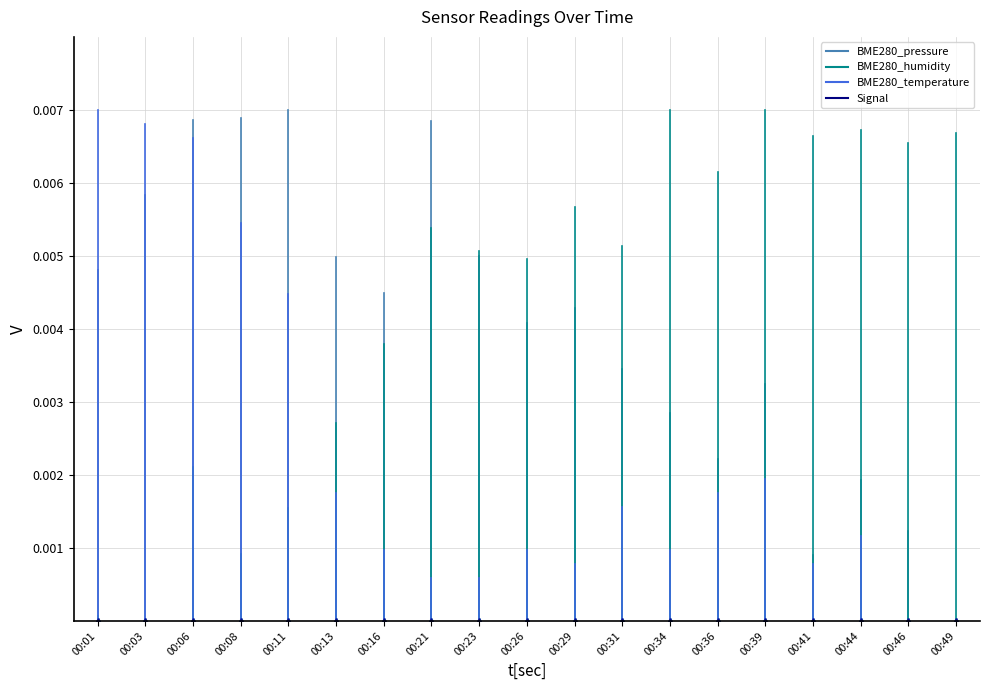

The value of BME280_pressure at 00:01 is 0.0. True or false?

True